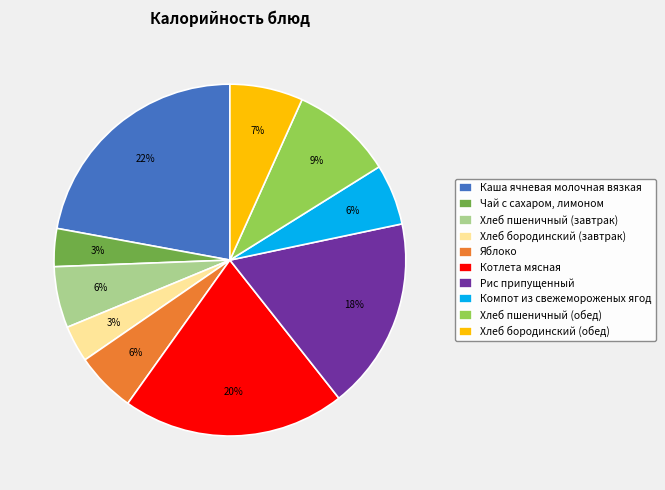

To the nearest percent, what portion does Яблоко represent?

6%